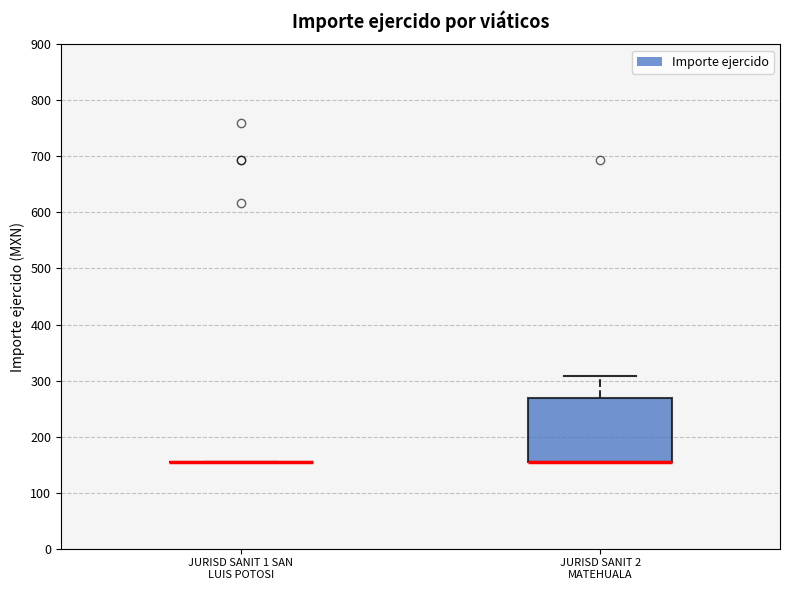

Where is the upper edge of the box for JURISD SANIT 2 MATEHUALA on the y-axis? The values are not printed on the chart, so give them approximately, as read against the axis.

270